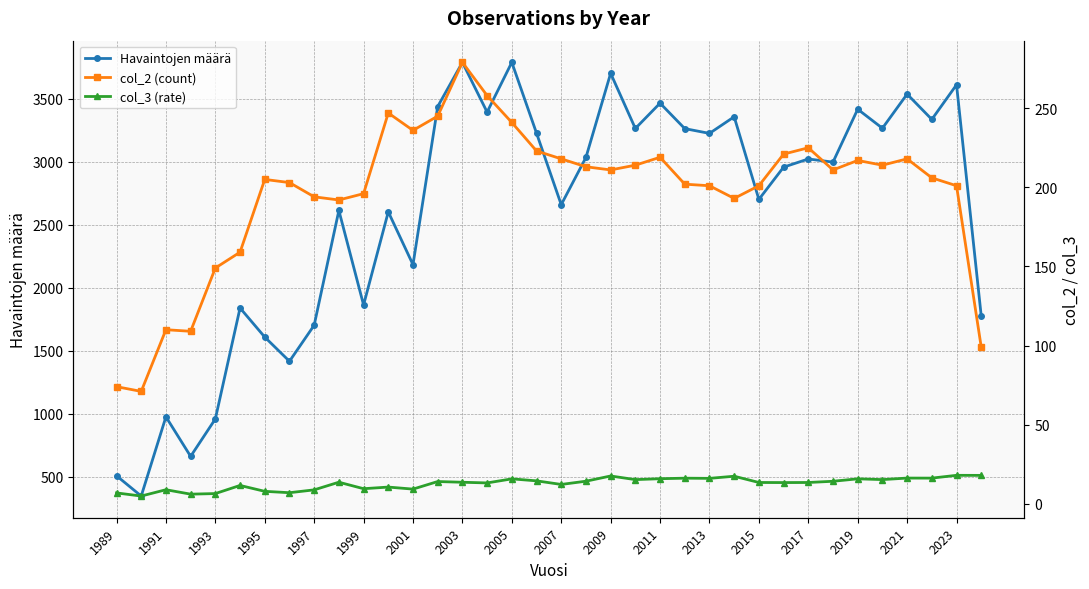

Where is the first local maximum for Havaintojen määrä?

1991